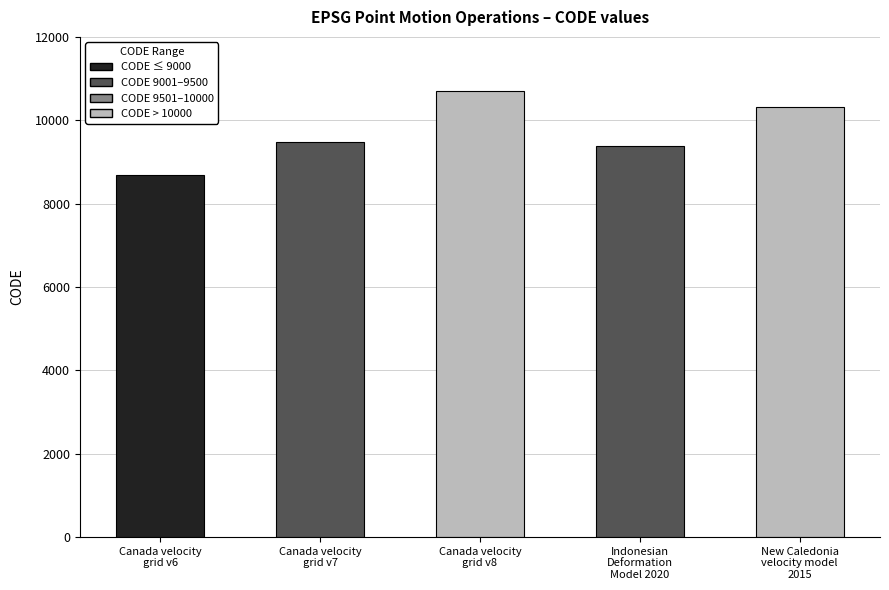

Reading left to right, transcribe all the data shown in this chart.

8676	9483	10707	9375	10323